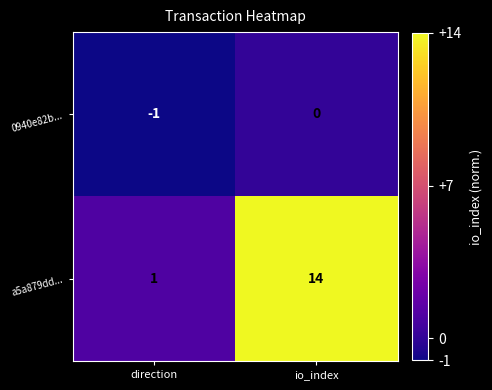

Which series has the widest spread of values?

a5a879dd...